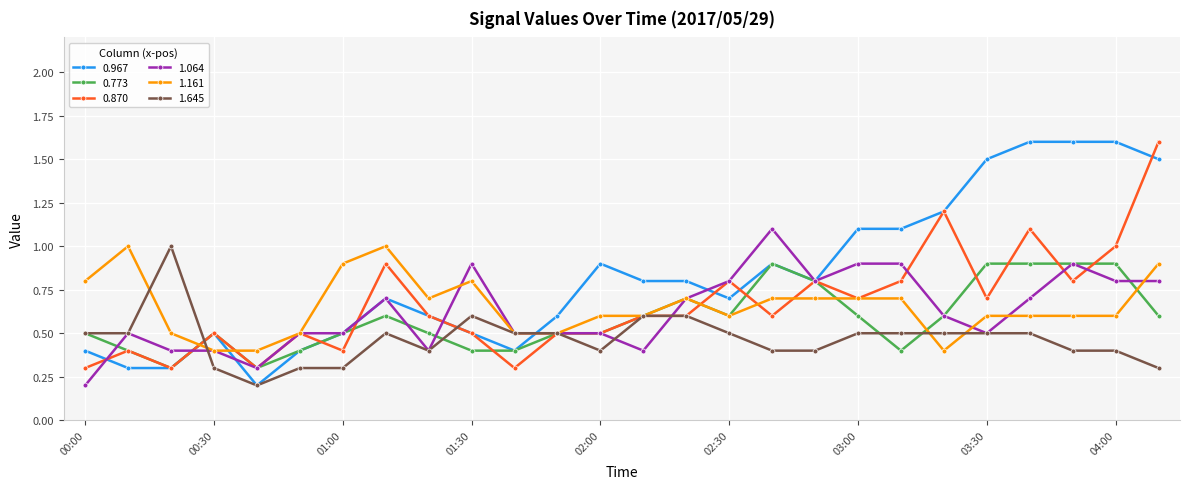

Which series has the widest spread of values?

0.967